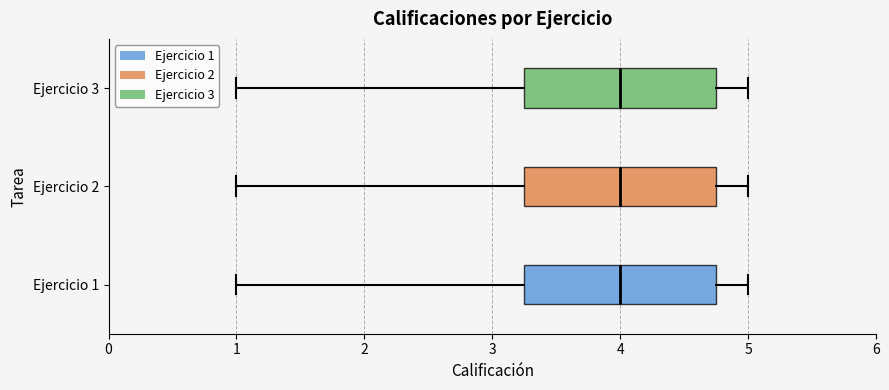

Reading bottom to top, read every box against the x-axis: the position of its median line, the range the box covers, and the ends of its whiskers. The values are not printed on the chart, so give them approximately, as read against the axis.

Ejercicio 1: median 4.0, box 3.3 to 4.8, whiskers 1.0 to 5.0
Ejercicio 2: median 4.0, box 3.3 to 4.8, whiskers 1.0 to 5.0
Ejercicio 3: median 4.0, box 3.3 to 4.8, whiskers 1.0 to 5.0